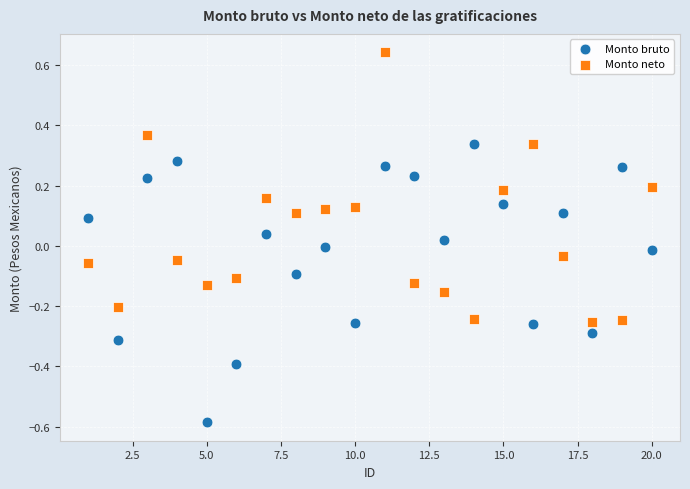

Across all data points, what is the range of X values (max minus min)?

19.0